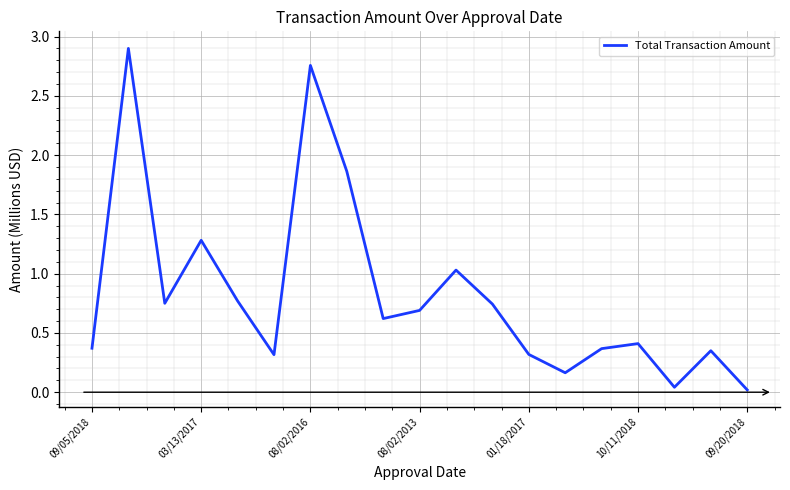

Does the chart display data point markers on the line(s)?

No